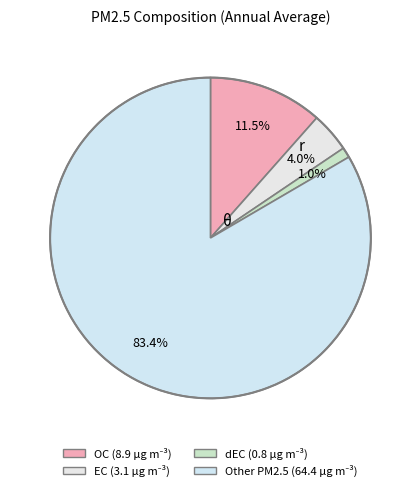

How many segments does this pie chart have?

4